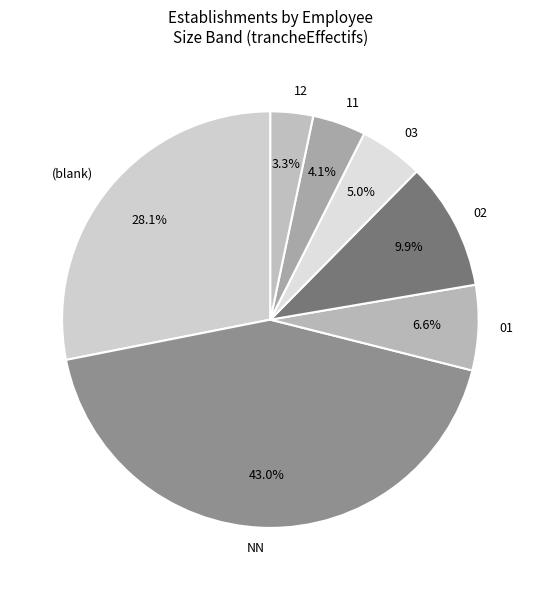

Does 01 account for over 50% of the chart?

No